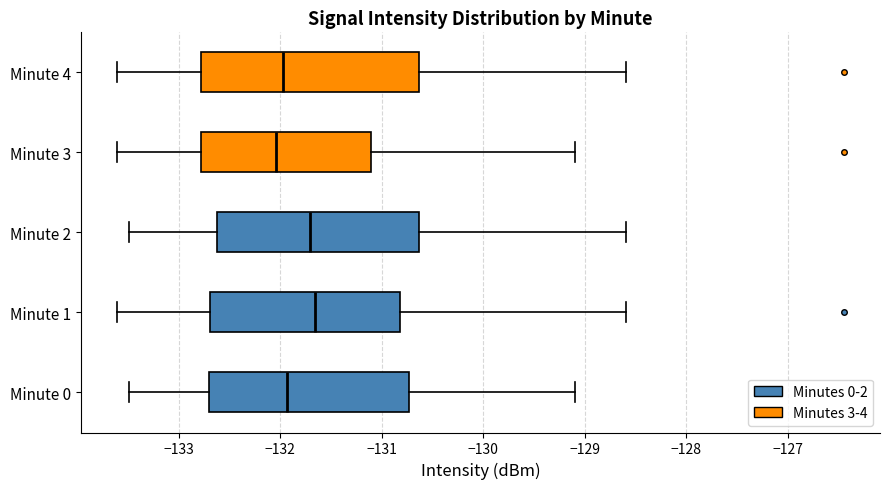

Comparing the boxes themselves (not the whiskers), which one is the widest?

Minute 4